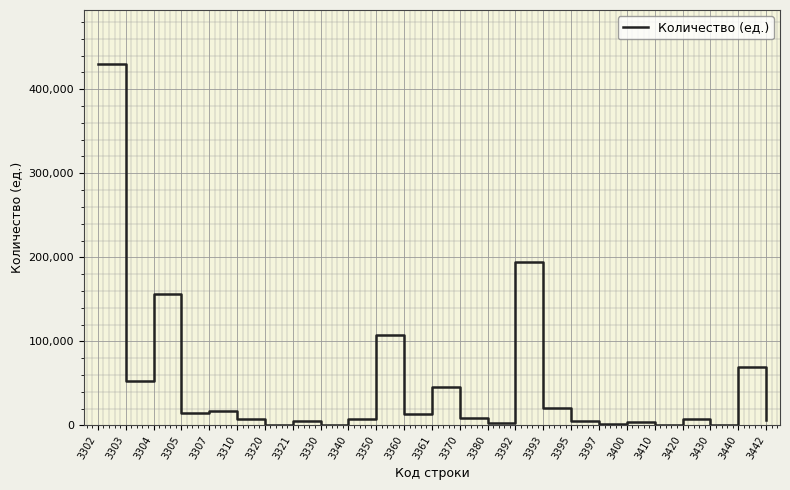

What is the sum of the values at 3330 and 3303?

53791